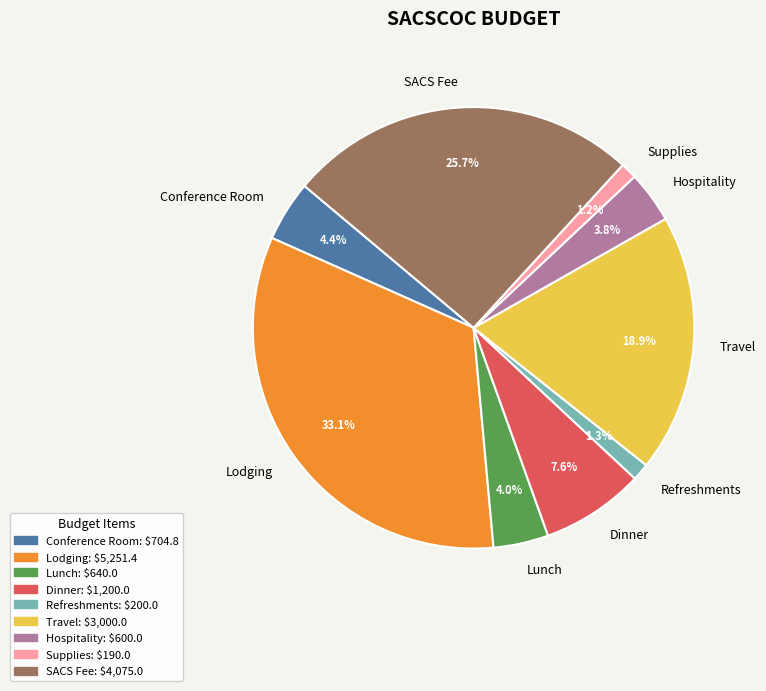

What is the total percentage of Dinner and Conference Room?

12.0%